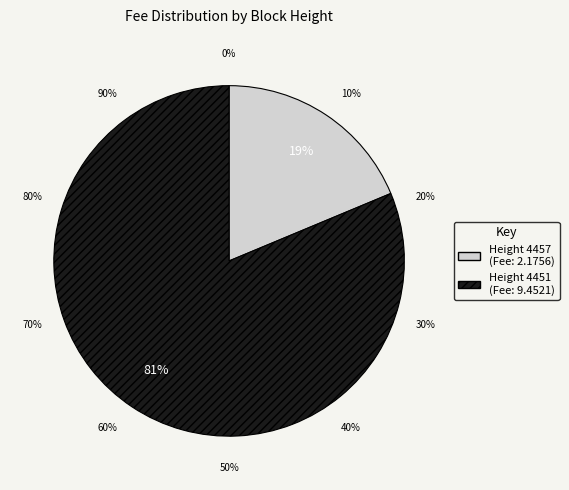

What is the change in value from 4457 to 4451?

+7.3